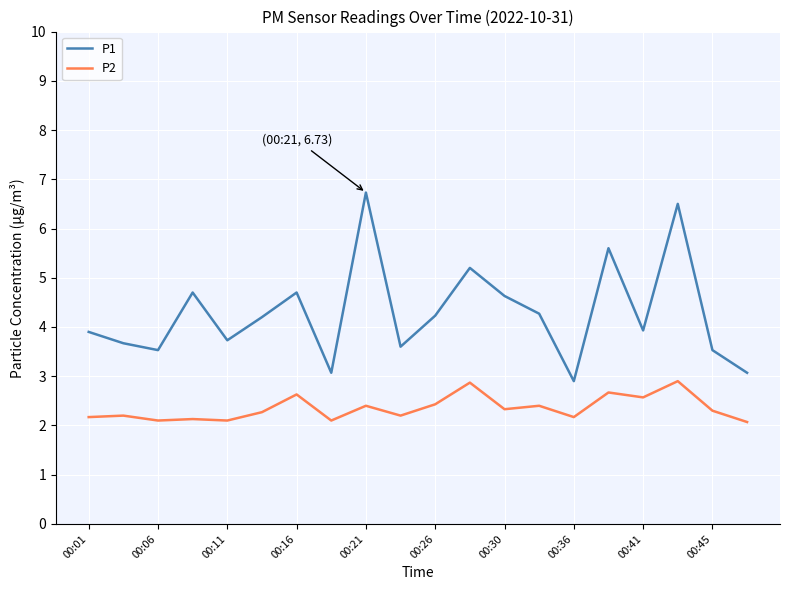

True or false: P2 has more than 0 interior local peaks.

True